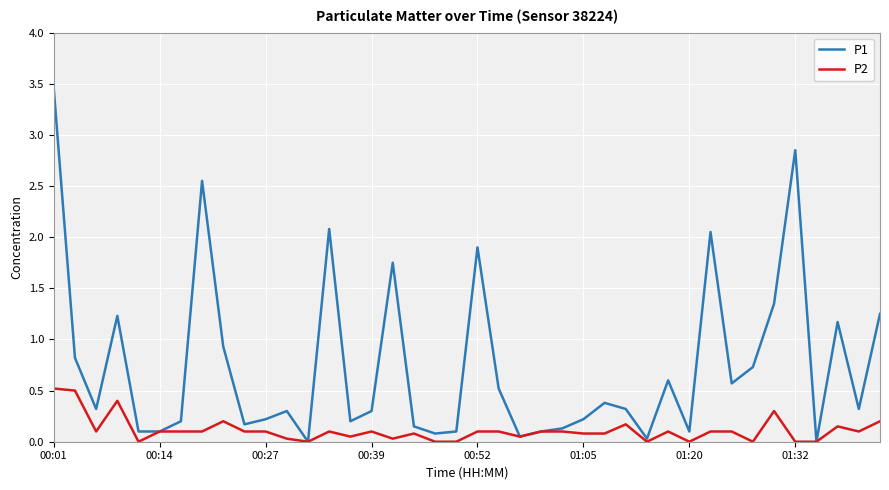

Rank the series by their maximum value, from highest to lowest.

P1, P2